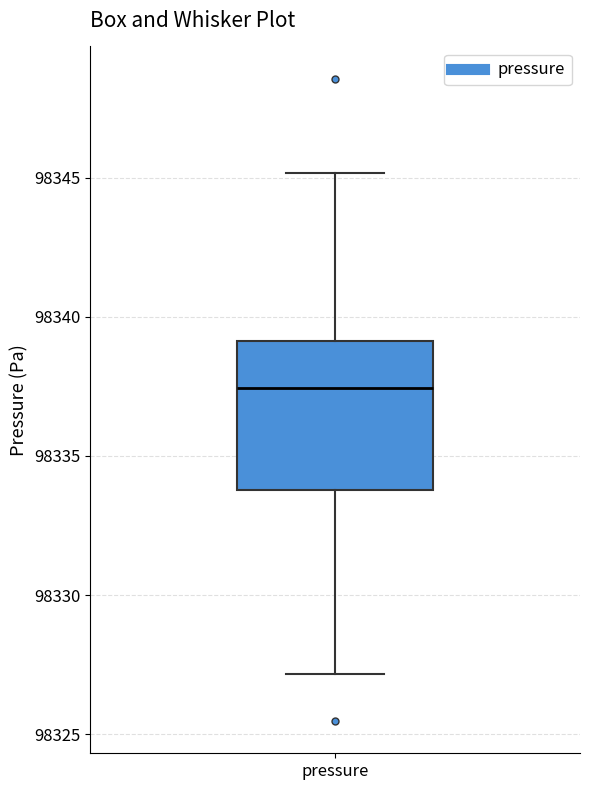

Read this box plot against the y-axis: the position of the median line, the range covered by the box, and the ends of both whiskers. The values are not printed on the chart, so give them approximately, as read against the axis.

median 98337.5, box 98334.0 to 98339.0, whiskers 98327.0 to 98345.0